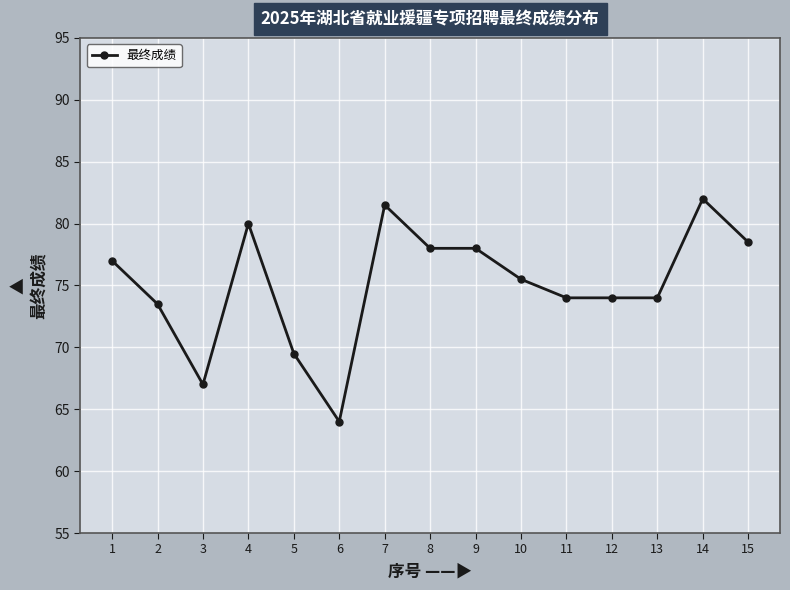

Where is the first local maximum?

4